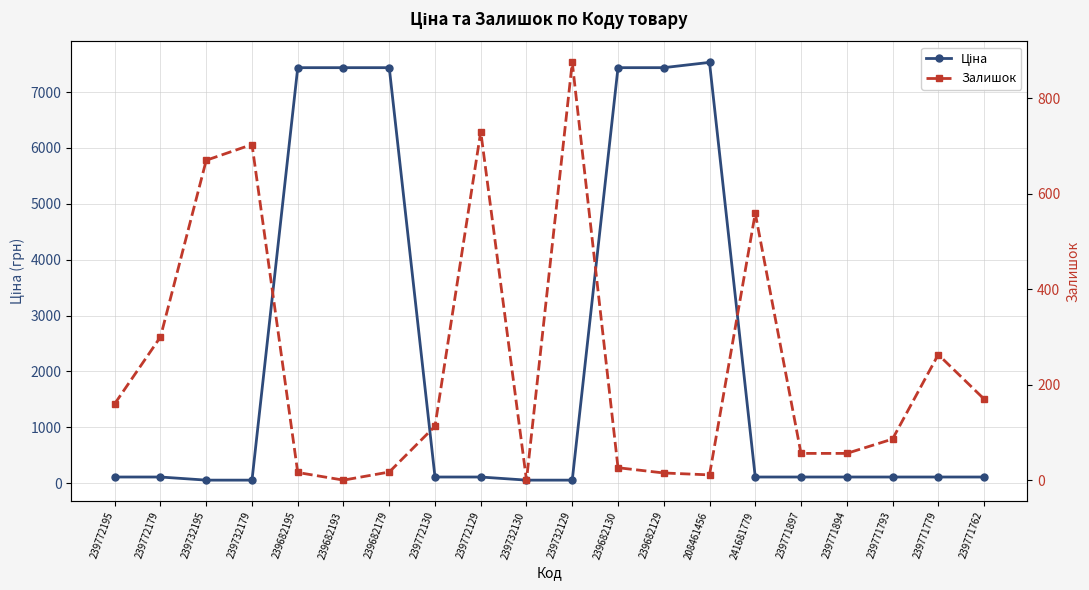

What is the label of the 16th point from the left?

239771897